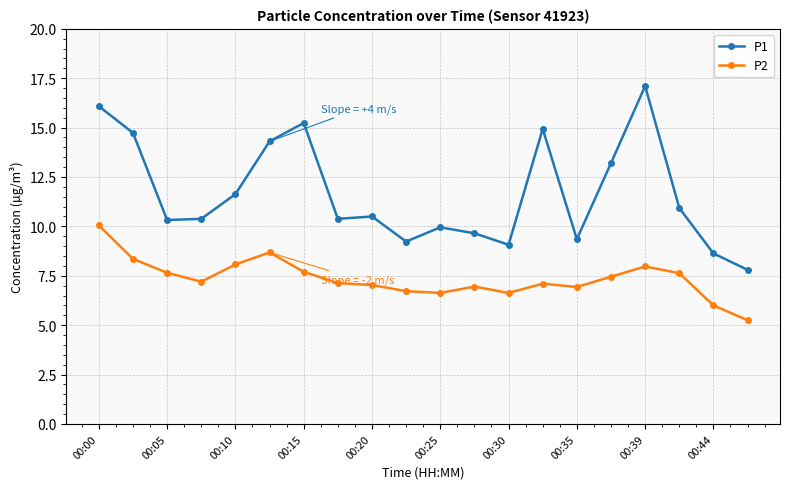

True or false: P1 and P2 cross at least once.

False